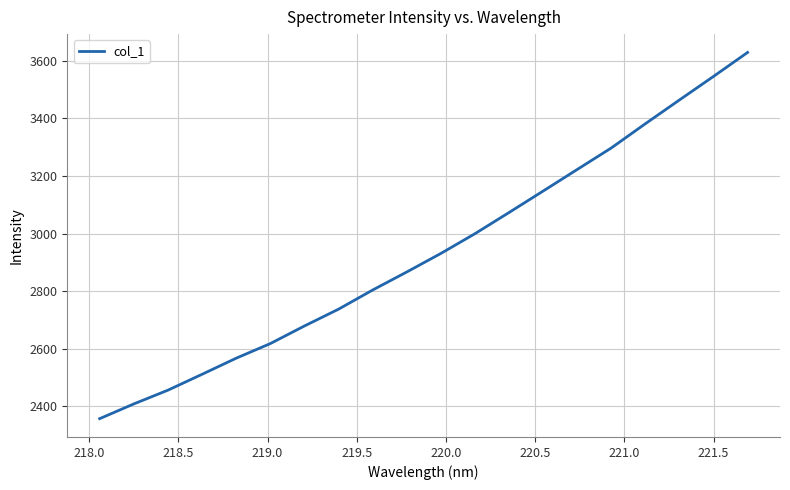

What is the minimum value shown in the chart?

2357.6